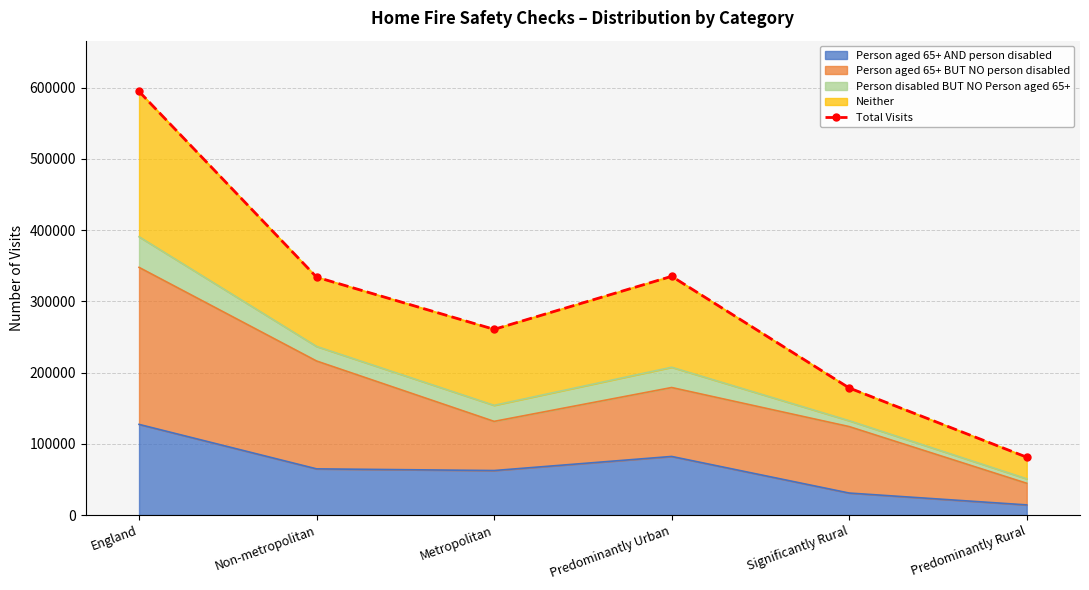

Which label corresponds to the largest value in the chart?

England